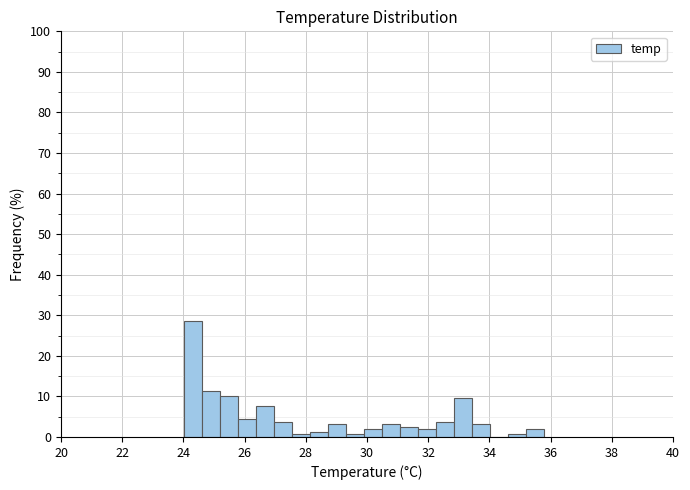

Read against the x-axis, roughly where is the centre of the tallest bar?

24.4